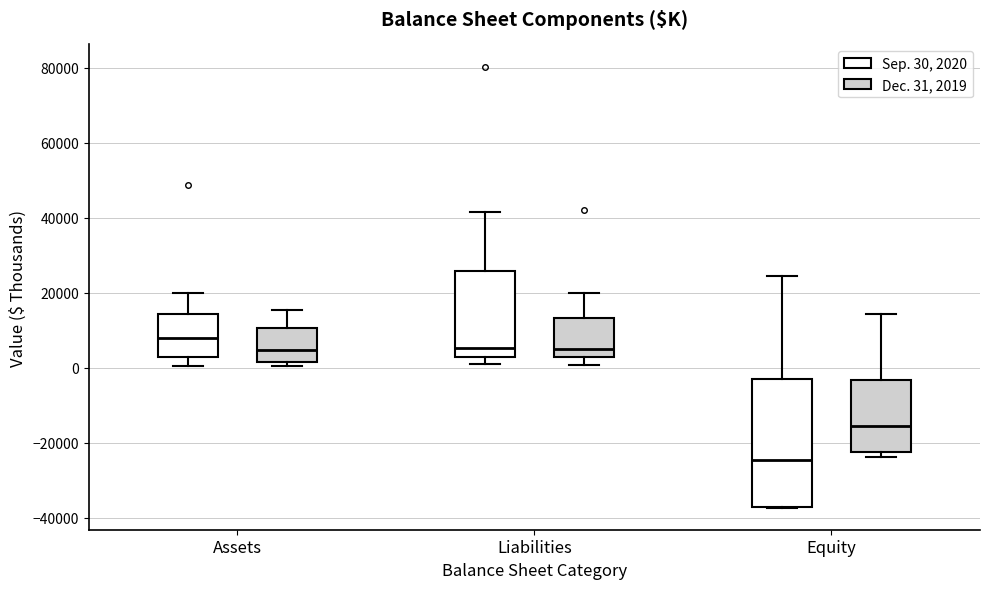

Where does the median line of the box for Equity (Dec. 31, 2019) sit on the y-axis? The values are not printed on the chart, so give them approximately, as read against the axis.

-16000